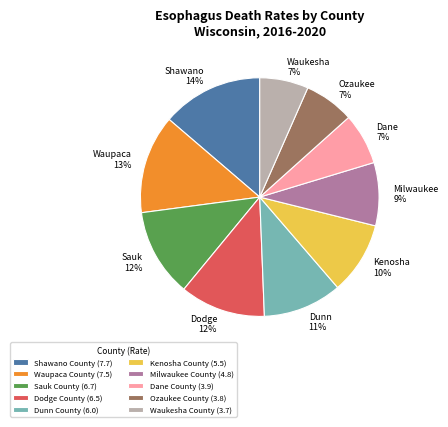

Approximately how many times larger is the value at Shawano County (7.7) compared to Kenosha County (5.5)?

1.4